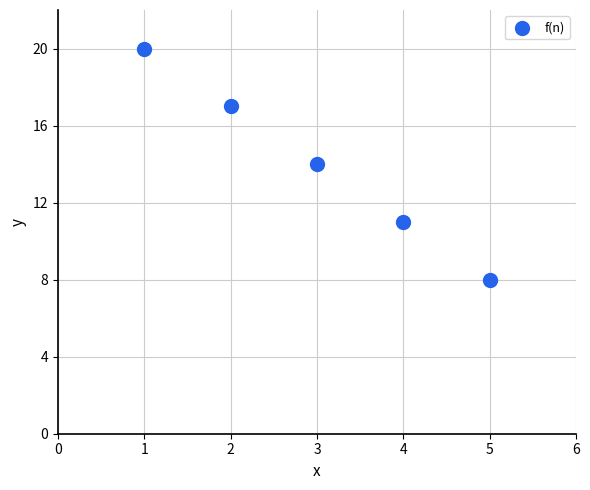

What is the range of Y values (max minus min)?

12